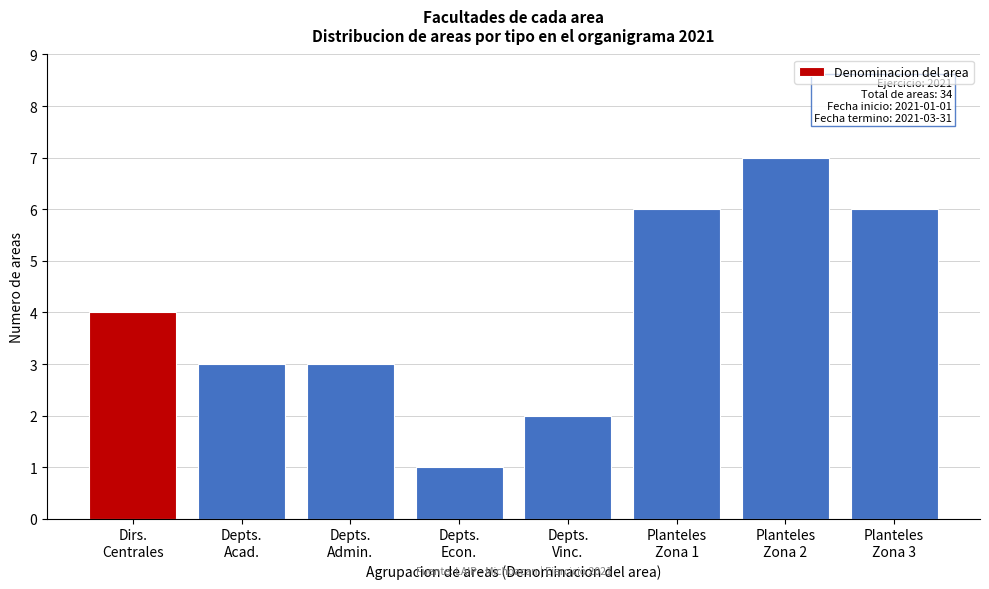

Reading left to right, transcribe all the data shown in this chart.

4	3	3	1	2	6	7	6